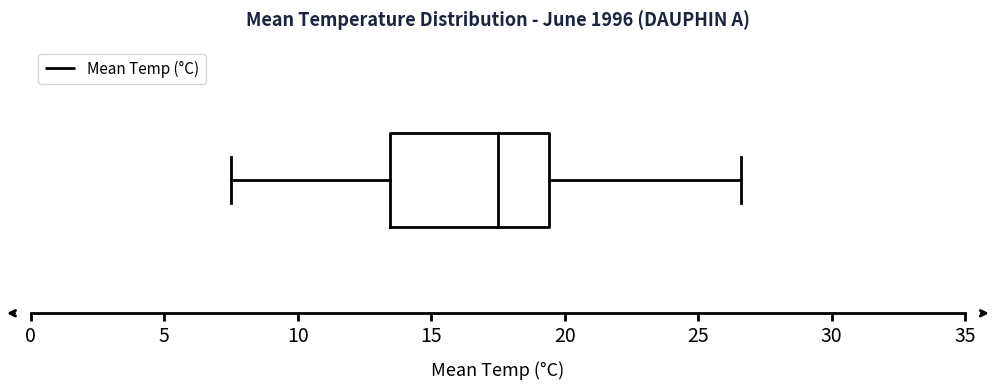

Read this box plot against the x-axis: the position of the median line, the range covered by the box, and the ends of both whiskers. The values are not printed on the chart, so give them approximately, as read against the axis.

median 17.5, box 13.5 to 19.5, whiskers 7.5 to 26.5